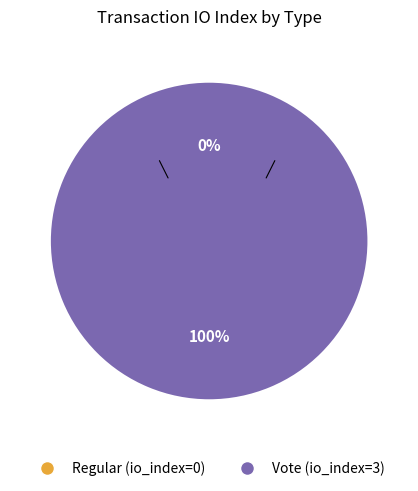

How many segments does this pie chart have?

2